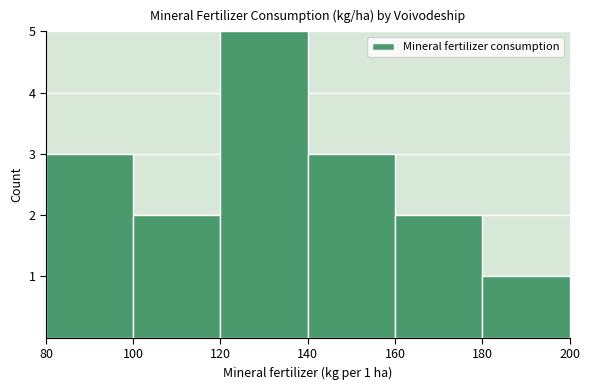

Which range on the x-axis has the tallest bar?

120 to 140